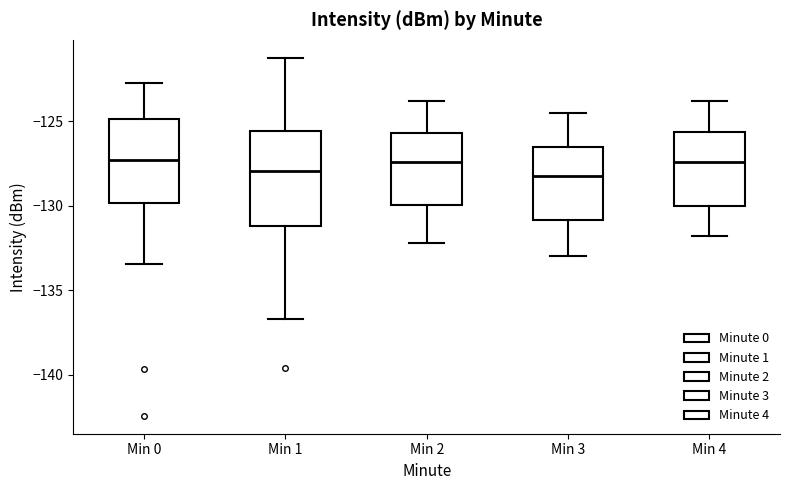

Where does the upper whisker of the box for Min 4 end on the y-axis? The values are not printed on the chart, so give them approximately, as read against the axis.

-124.0